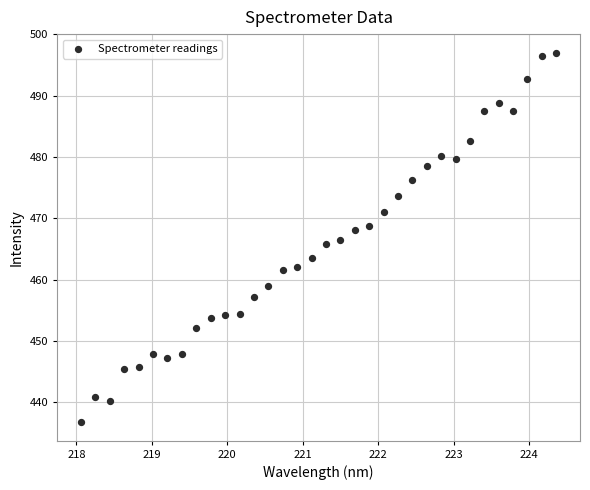

What is the range of Y values (max minus min)?

60.3